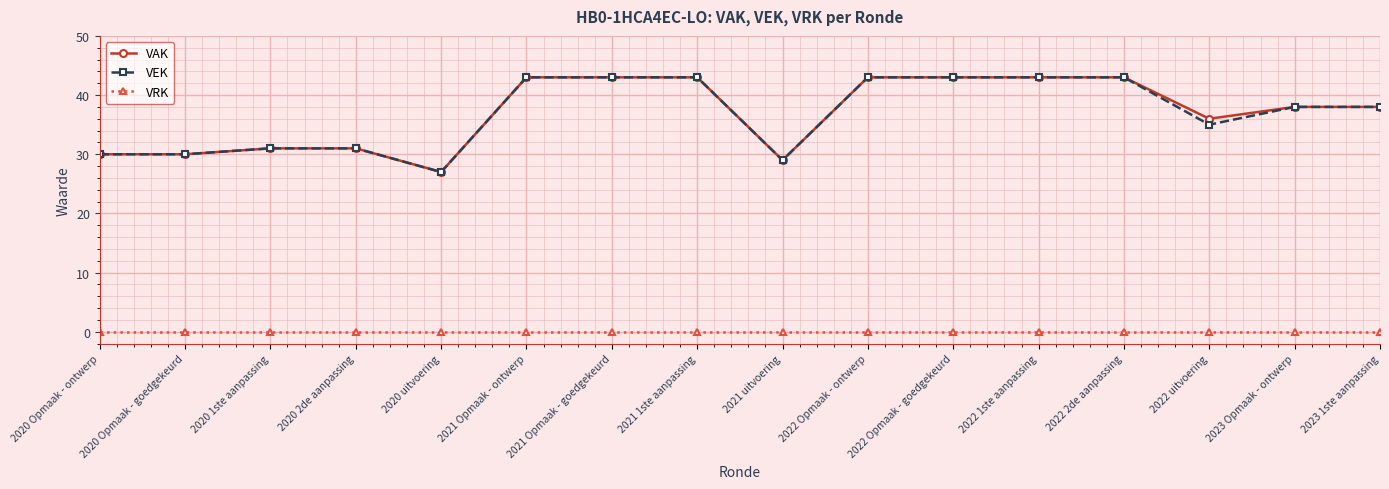

What value does the VEK series have at 2022 Opmaak - ontwerp, to the nearest 5?

45